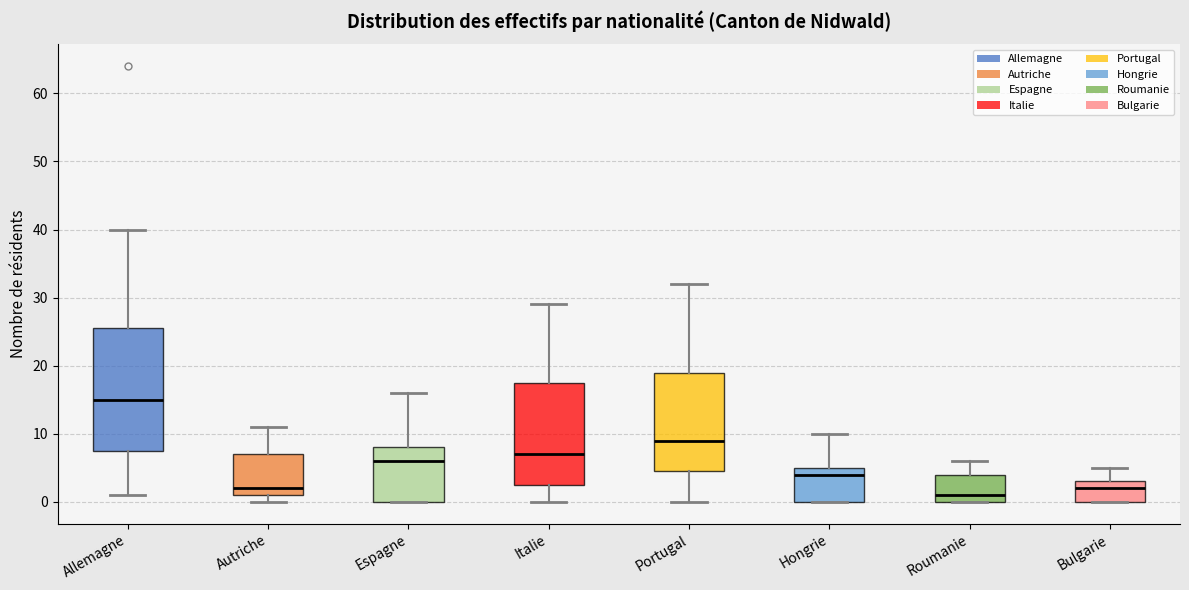

Which box is the tallest, from its lower edge to its upper edge?

Allemagne